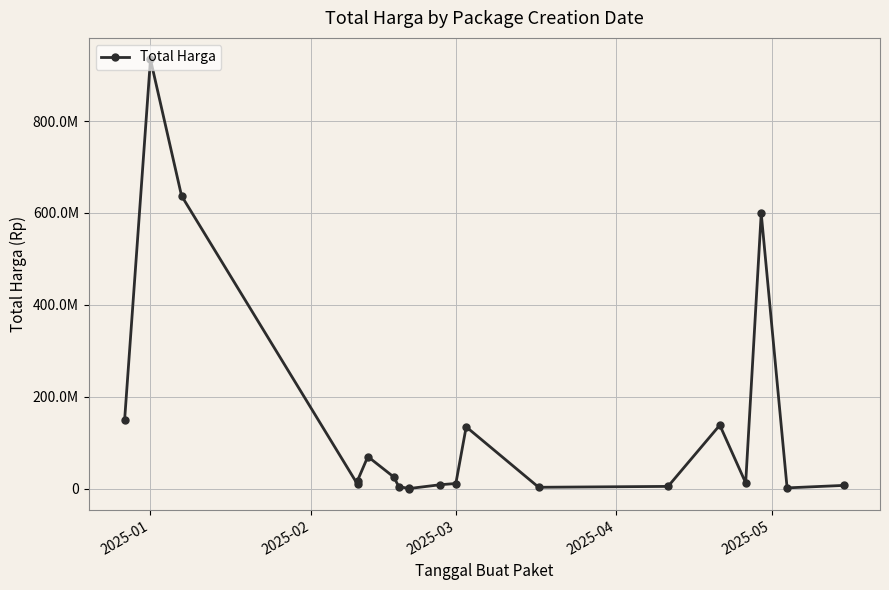

What is the difference between the maximum and second lowest values?

933268000